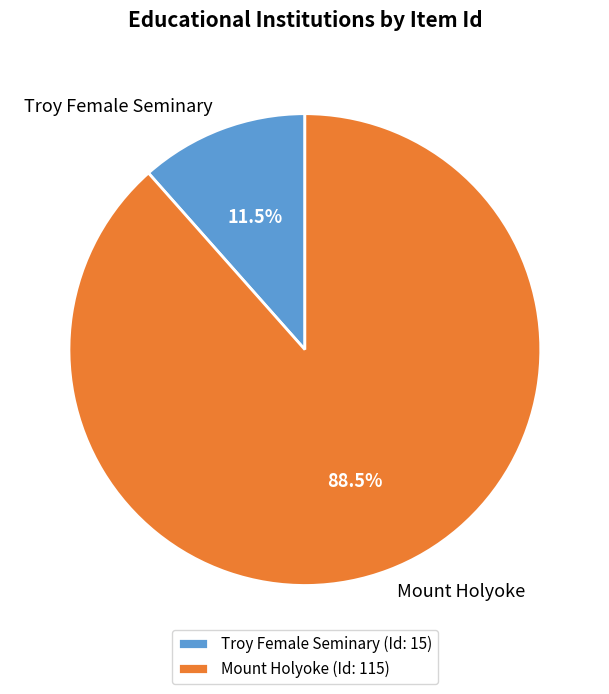

Approximately how many times larger is the value at Mount Holyoke compared to Troy Female Seminary?

7.7